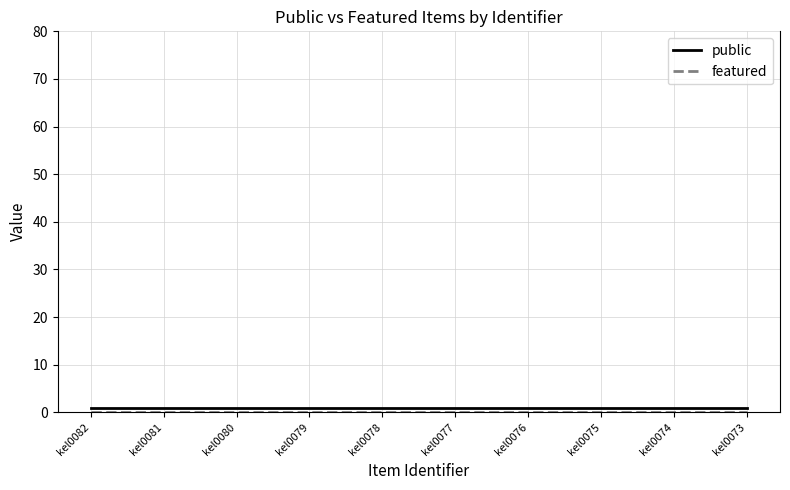

True or false: public has a value of 1 at kel0075.

True